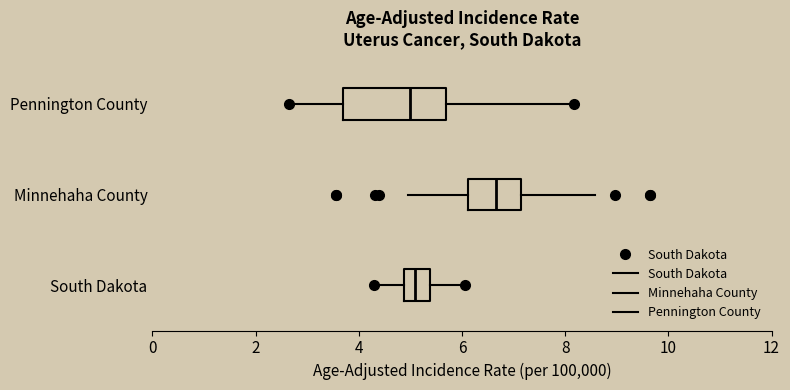

Where does the right whisker of the box for South Dakota end on the x-axis? The values are not printed on the chart, so give them approximately, as read against the axis.

6.0